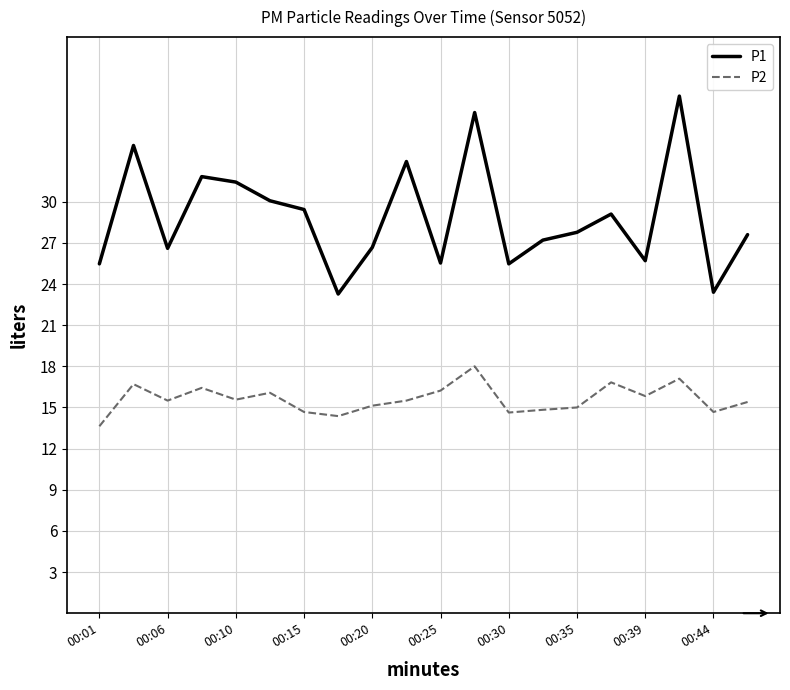

What is the difference between the maximum and minimum values in the P1 series?

14.4